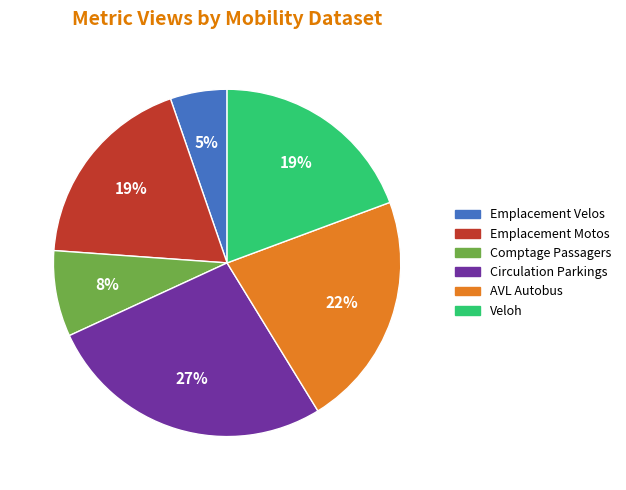

Is it true that Circulation Parkings is 27% of the pie?

True